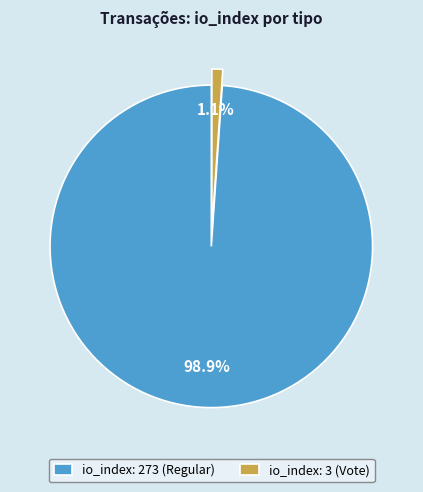

To the nearest percent, what is the combined percentage of io_index: 273 (Regular) and io_index: 3 (Vote)?

100%